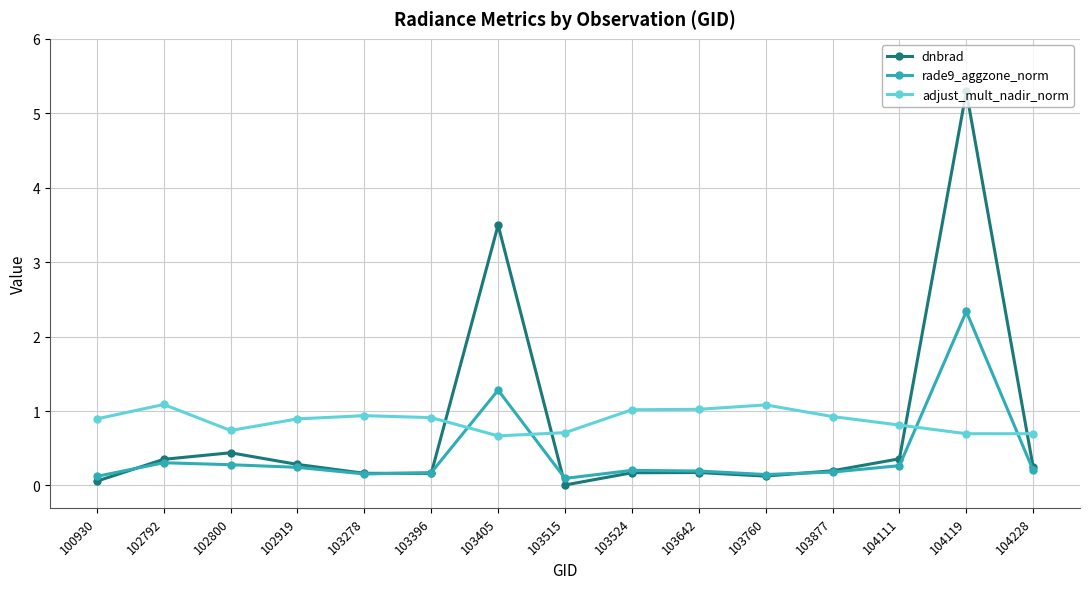

Does the chart have visible grid lines?

Yes